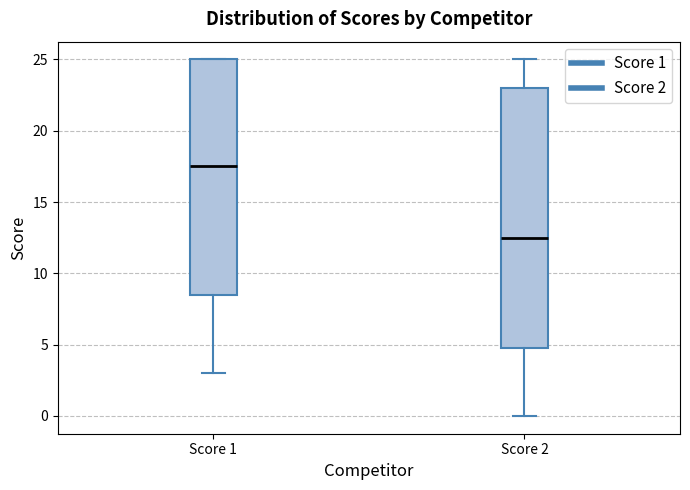

Where does the lower whisker of the box for Score 2 end on the y-axis? The values are not printed on the chart, so give them approximately, as read against the axis.

0.0